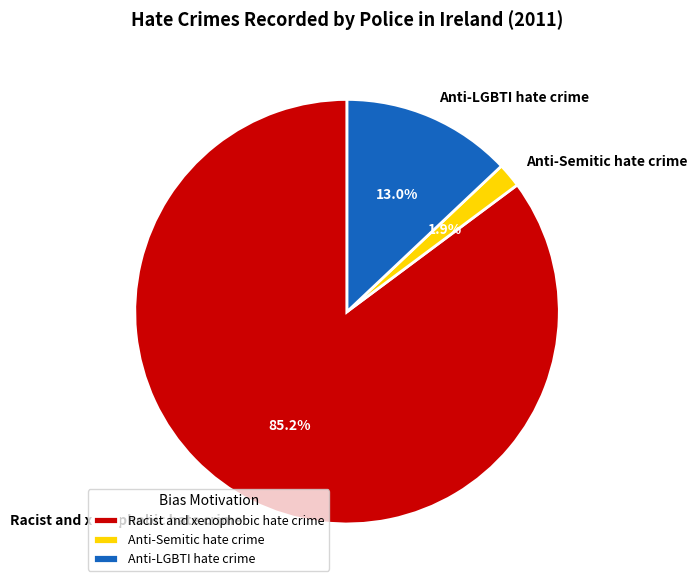

To the nearest percent, what portion does Anti-LGBTI hate crime represent?

13%